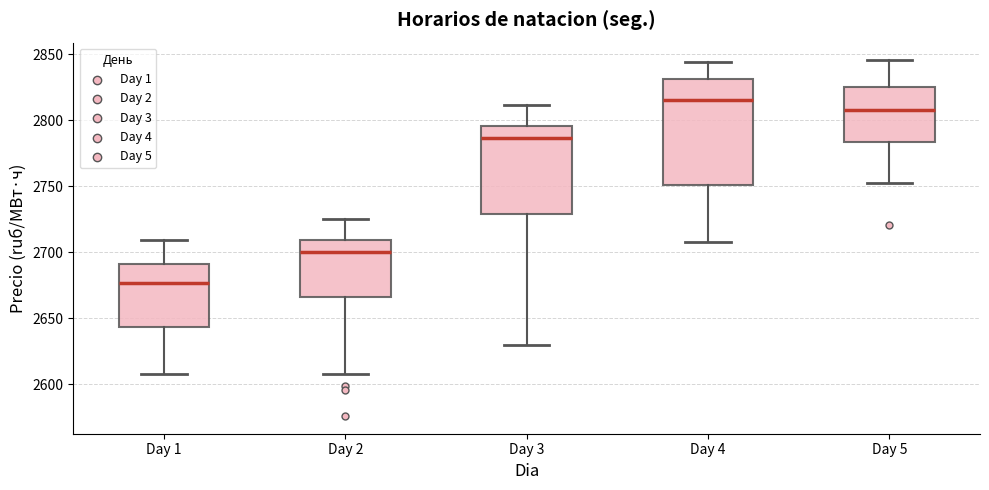

Reading left to right, read every box against the y-axis: the position of its median line, the range the box covers, and the ends of its whiskers. The values are not printed on the chart, so give them approximately, as read against the axis.

Day 1: median 2675, box 2645 to 2690, whiskers 2610 to 2710
Day 2: median 2700, box 2665 to 2710, whiskers 2610 to 2725
Day 3: median 2785, box 2730 to 2795, whiskers 2630 to 2810
Day 4: median 2815, box 2750 to 2830, whiskers 2710 to 2845
Day 5: median 2810, box 2785 to 2825, whiskers 2750 to 2845